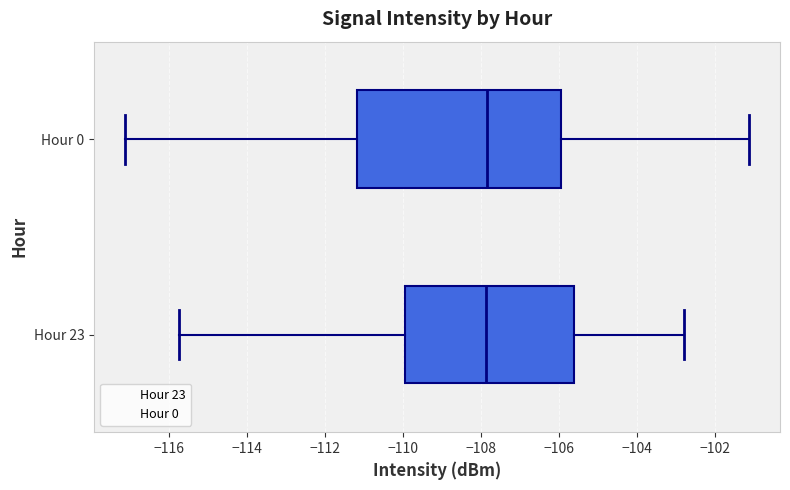

Reading bottom to top, transcribe this box plot: for each box, give where its median line is, the range the box spans, and where its two whiskers end, as read against the x-axis. The values are not printed on the chart, so give them approximately, as read against the axis.

Hour 23: median -107.8, box -110.0 to -105.6, whiskers -115.8 to -102.8
Hour 0: median -107.8, box -111.2 to -106.0, whiskers -117.2 to -101.2